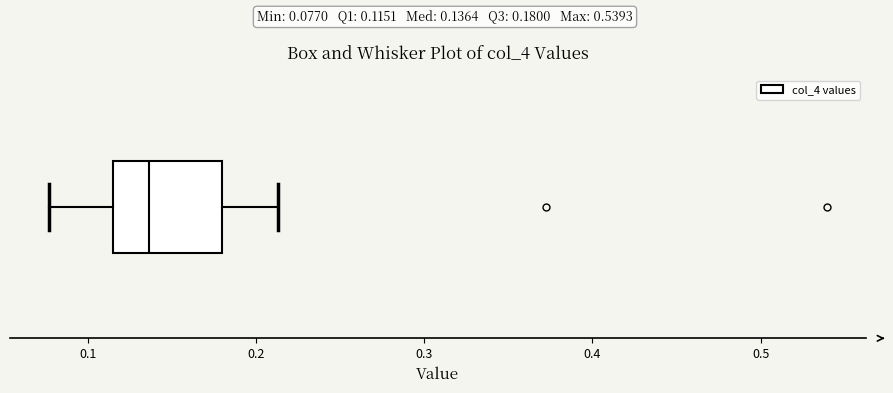

Transcribe this box plot: give where the median line is, the range the box spans, and where the two whiskers end, as read against the x-axis. The values are not printed on the chart, so give them approximately, as read against the axis.

median 0.14, box 0.12 to 0.18, whiskers 0.08 to 0.21